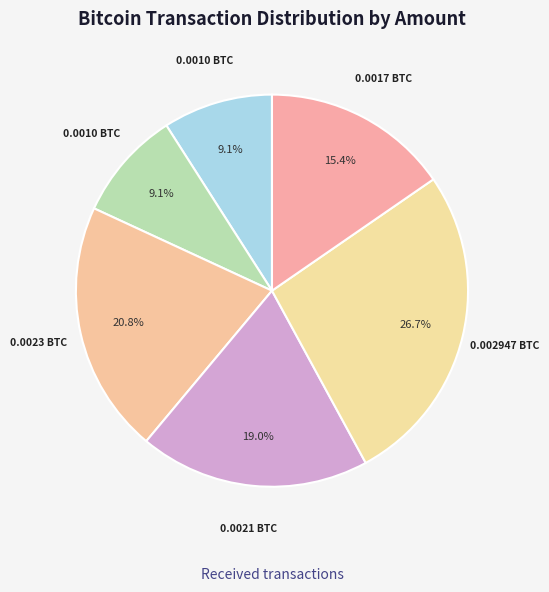

Count the number of slices in the pie.

6